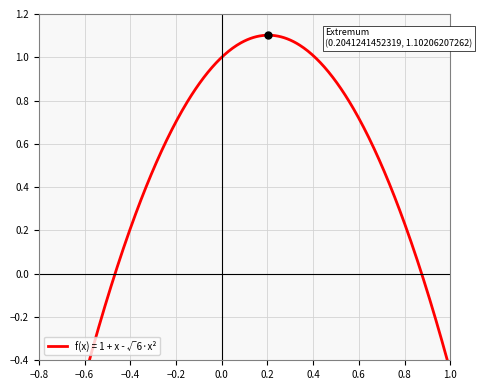

How many negative values are there?

3